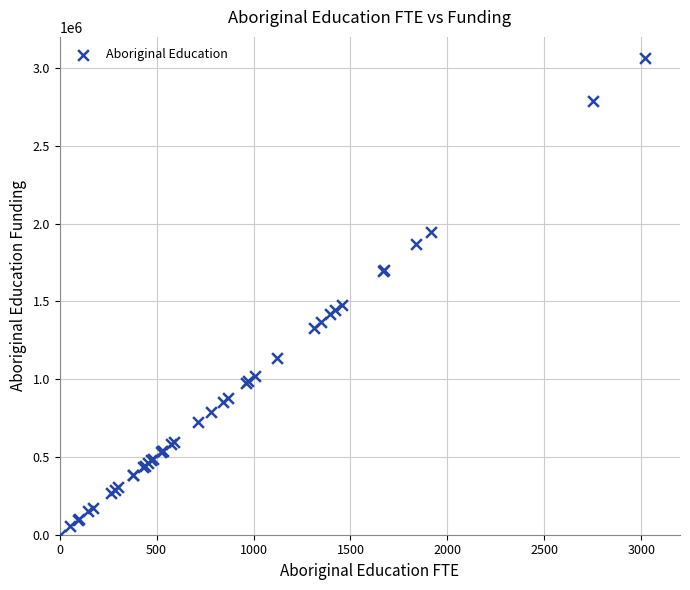

What Y value in the scatter plot is closest to 1531647?

1477905